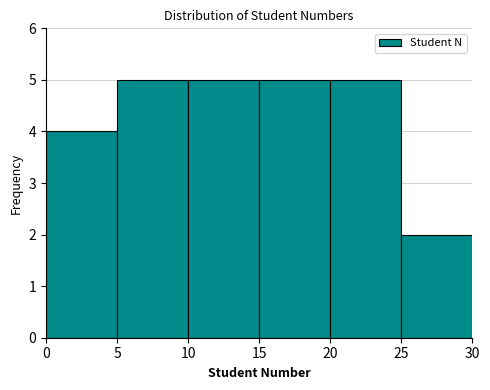

What is the height of the bar covering 25 to 30 on the x-axis? The values are not printed on the chart, so give them approximately, as read against the axis.

2